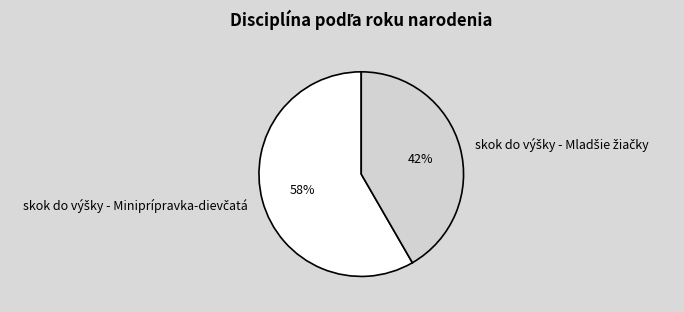

Is there any slice that represents more than half of the pie?

Yes